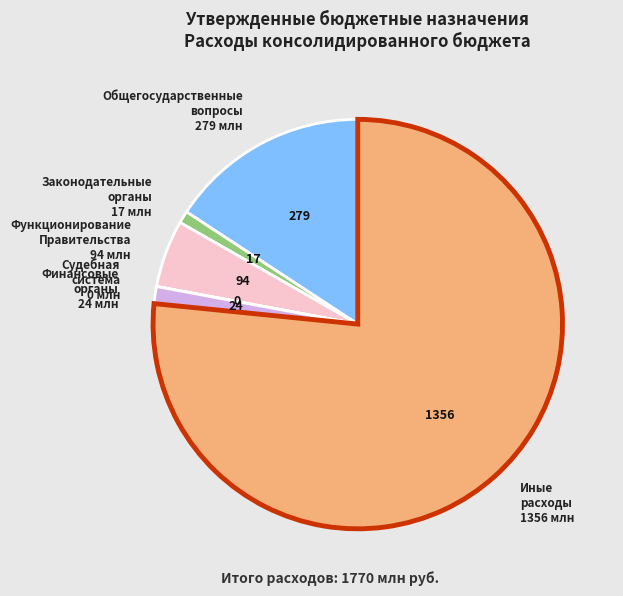

Approximately how many times larger is the value at Иные расходы 1356 млн compared to Общегосударственные вопросы 279 млн?

4.9